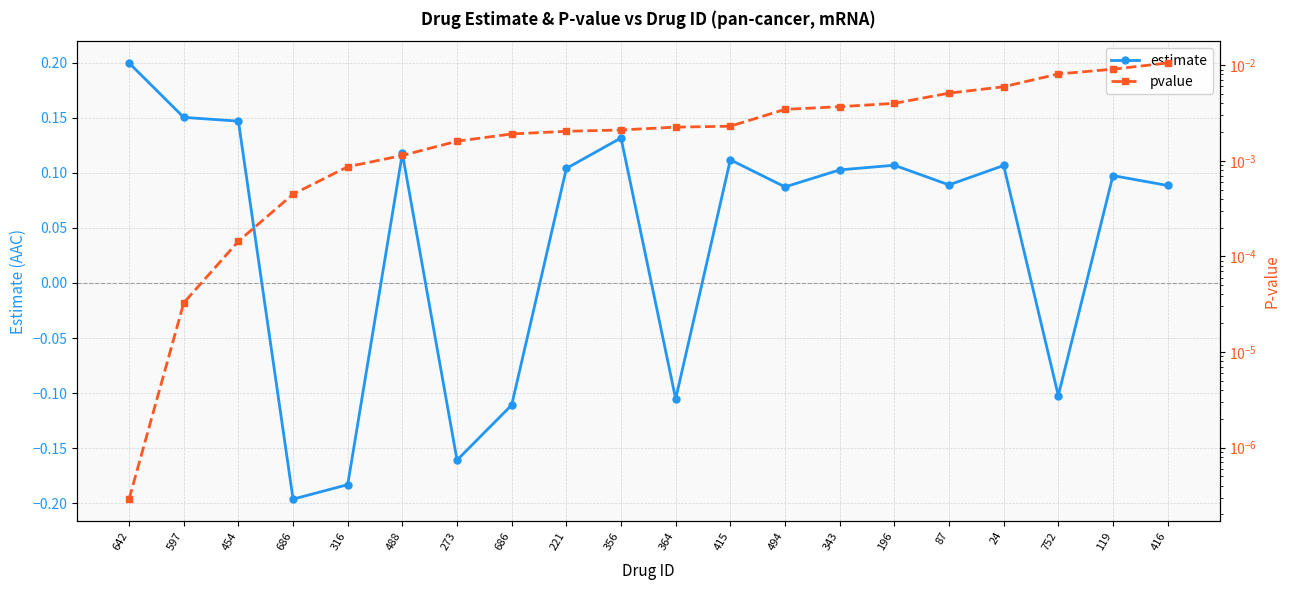

How many interior local valleys does the estimate series have?

6